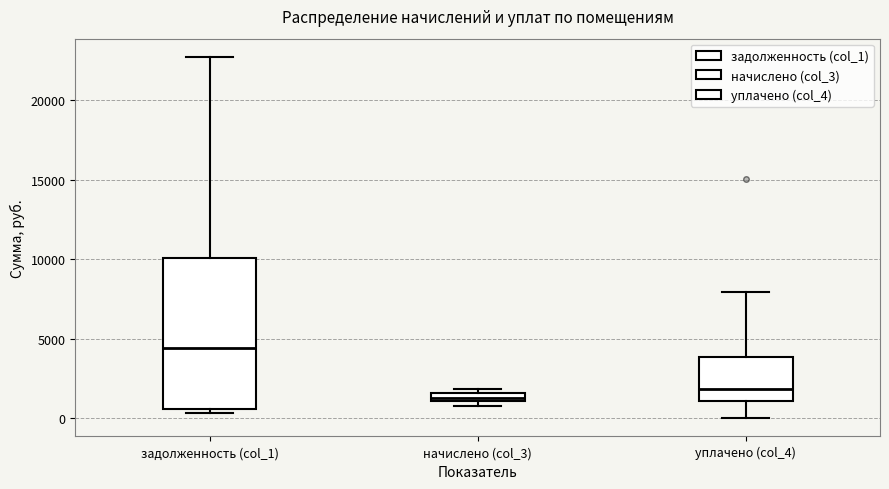

Which box's median line is the lowest?

начислено (col_3)